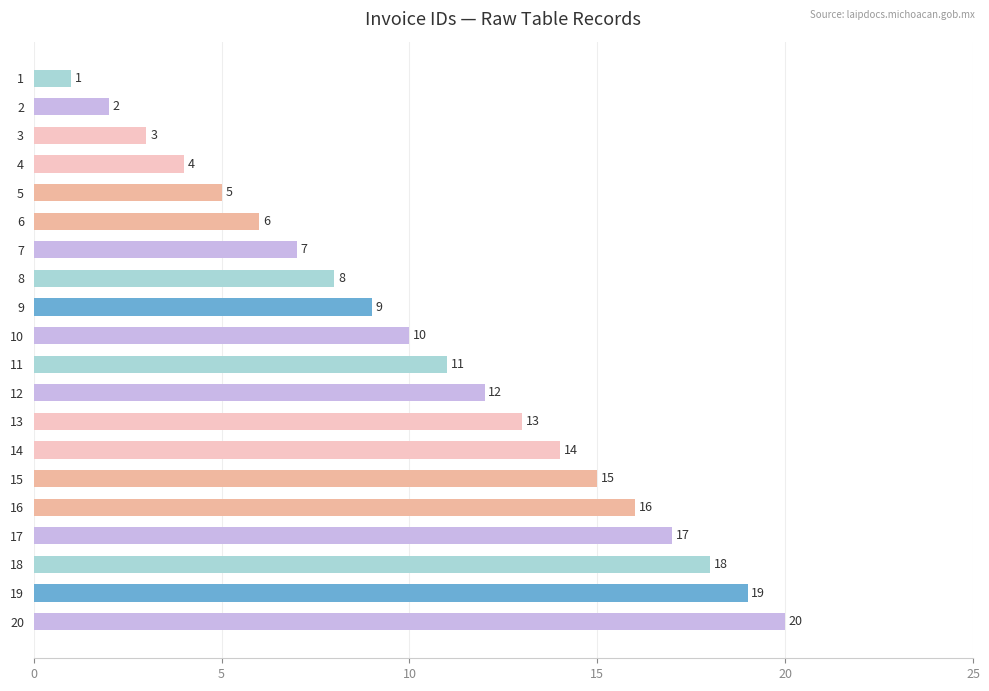

Where is the data nearest to the value 10?

10